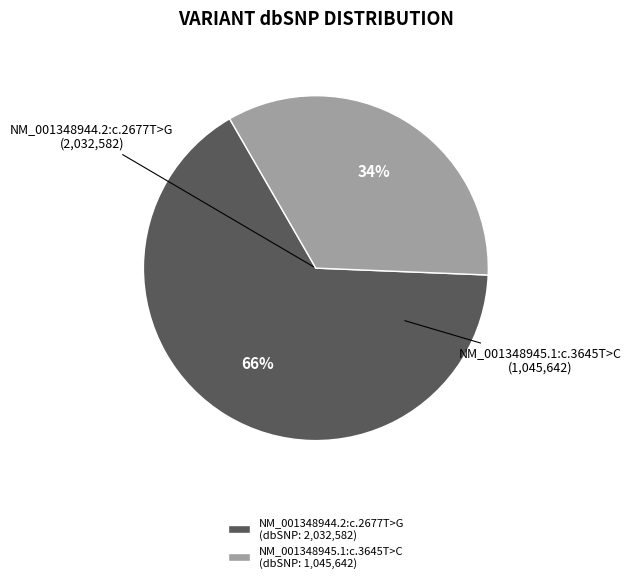

How many slices are in this pie chart?

2